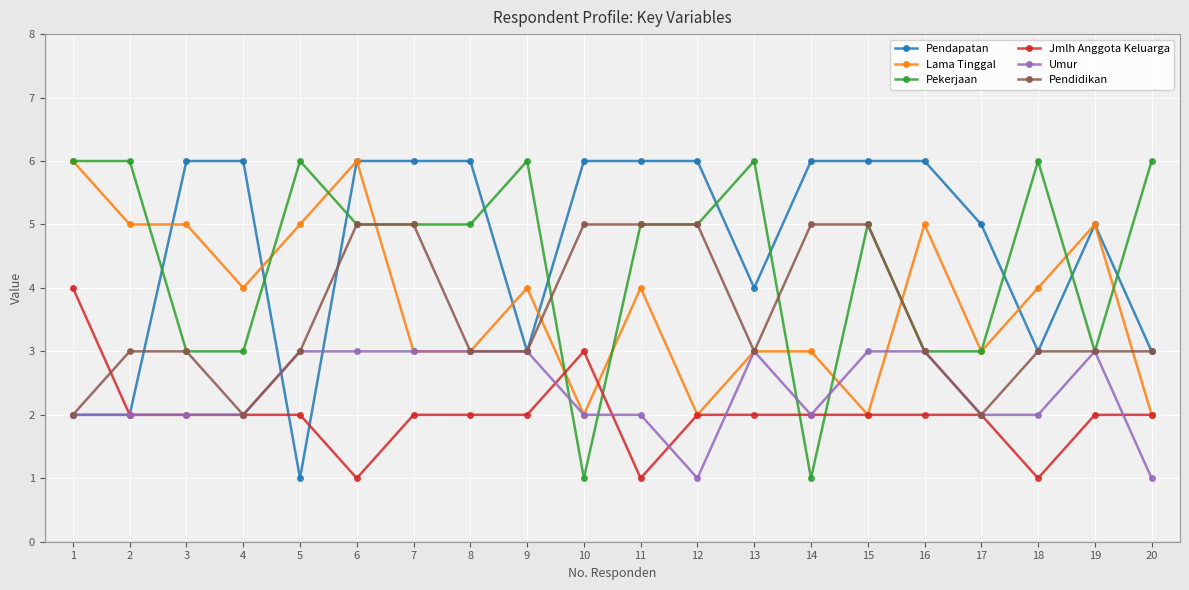

Reading left to right, what are all the values shown in this chart?

Pendapatan: 2	2	6	6	1	6	6	6	3	6	6	6	4	6	6	6	5	3	5	3
Lama Tinggal: 6	5	5	4	5	6	3	3	4	2	4	2	3	3	2	5	3	4	5	2
Pekerjaan: 6	6	3	3	6	5	5	5	6	1	5	5	6	1	5	3	3	6	3	6
Jmlh Anggota Keluarga: 4	2	2	2	2	1	2	2	2	3	1	2	2	2	2	2	2	1	2	2
Umur: 2	2	2	2	3	3	3	3	3	2	2	1	3	2	3	3	2	2	3	1
Pendidikan: 2	3	3	2	3	5	5	3	3	5	5	5	3	5	5	3	2	3	3	3